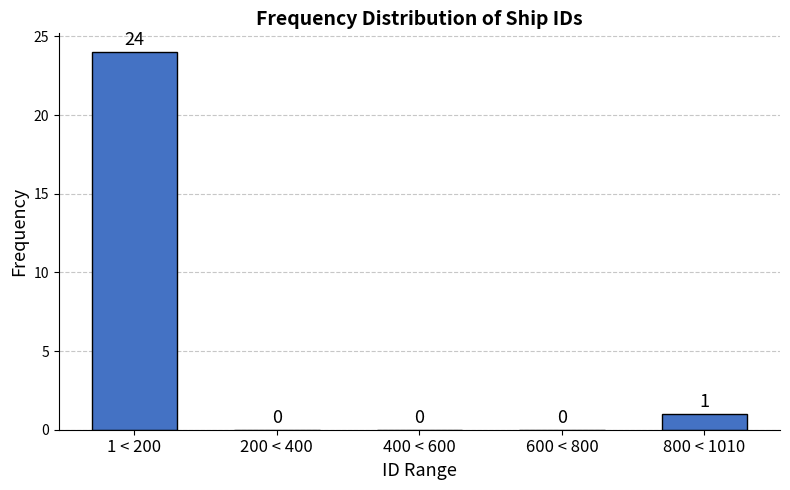

Reading right to left, extract all data points from this chart.

800 < 1010=1	600 < 800=0	400 < 600=0	200 < 400=0	1 < 200=24